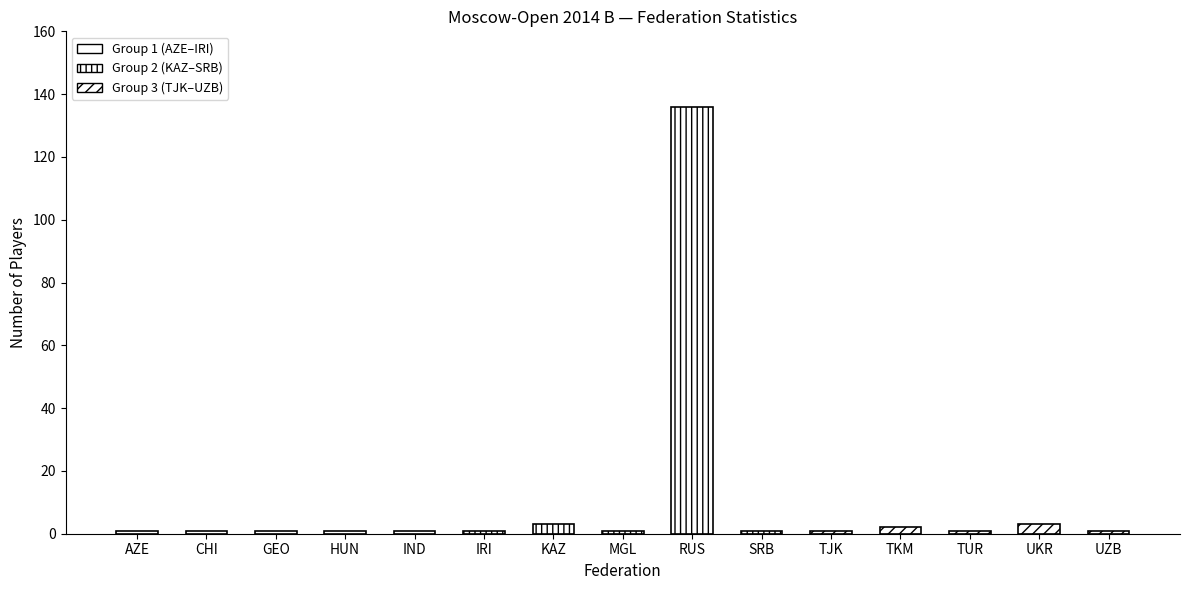

What is the label of the 10th bar from the right?

IRI